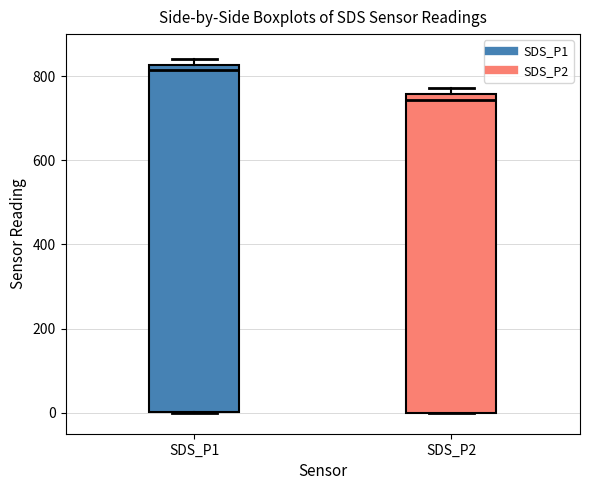

Which box's median line is the lowest?

SDS_P2